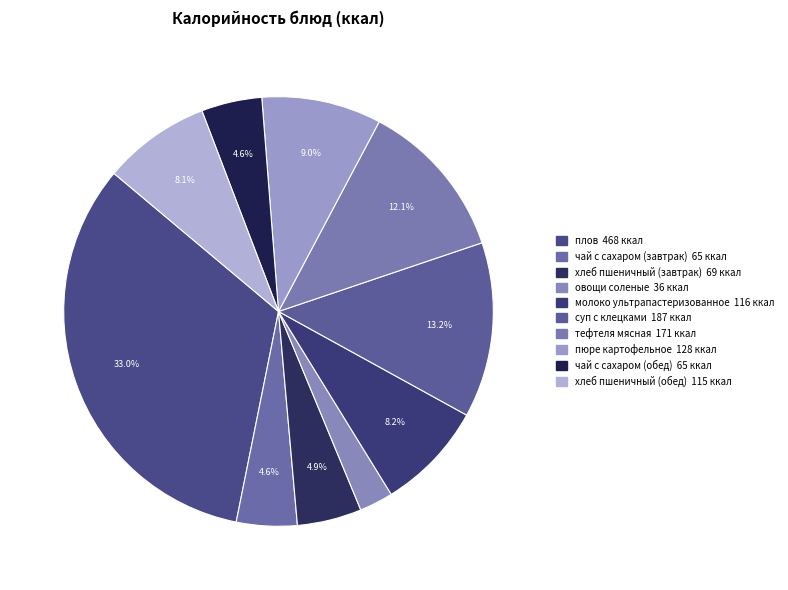

Combined, what portion of the pie is пюре картофельное and суп с клецками?

22.2%